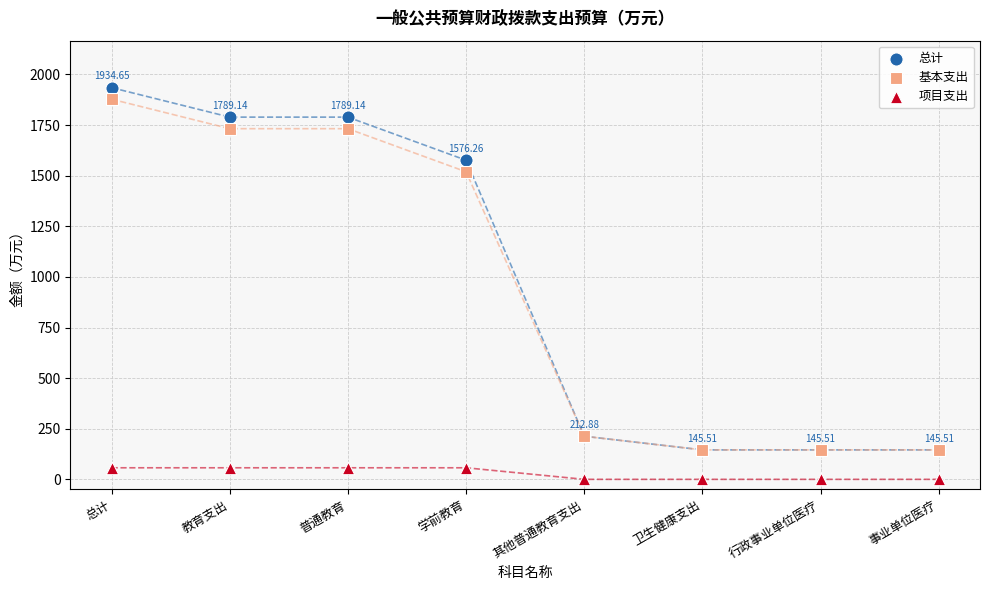

Which series contains the lowest Y value?

项目支出